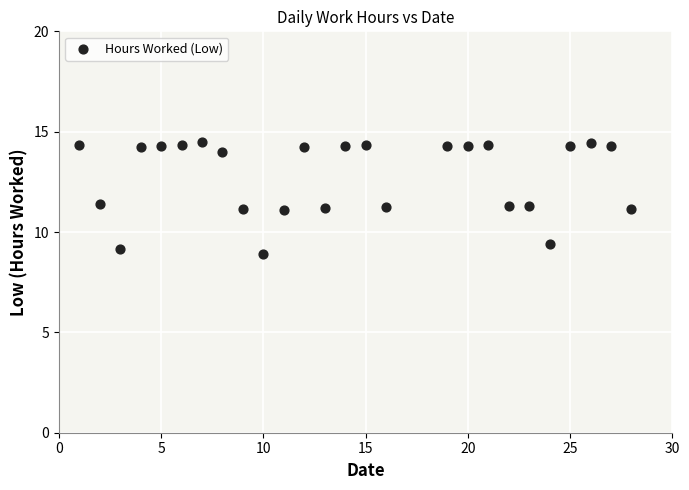

What is the range of Y values (max minus min)?

5.6